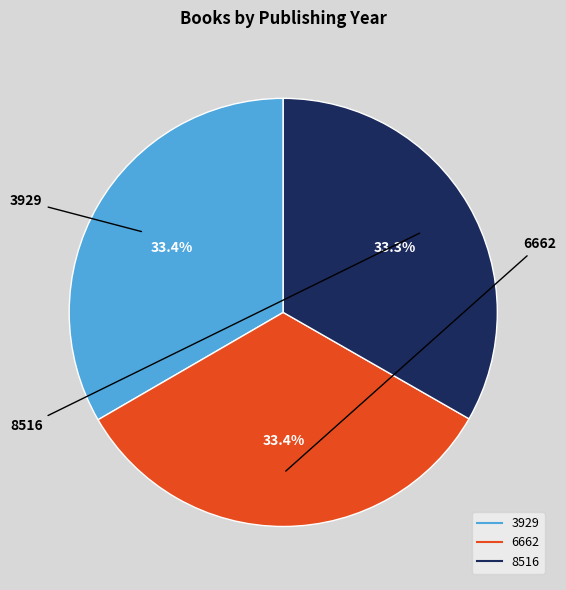

True or false: 6662 accounts for 33% of the total.

True